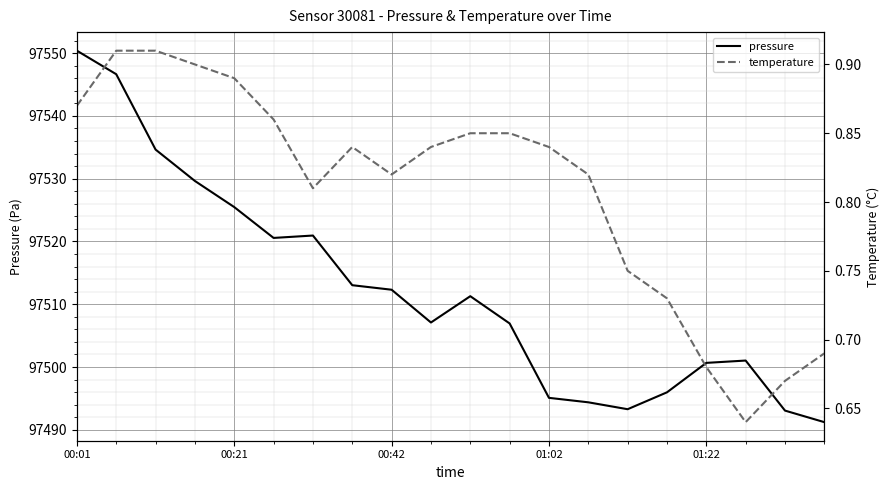

What is the spread (max minus min) of values at 18?

97492.4